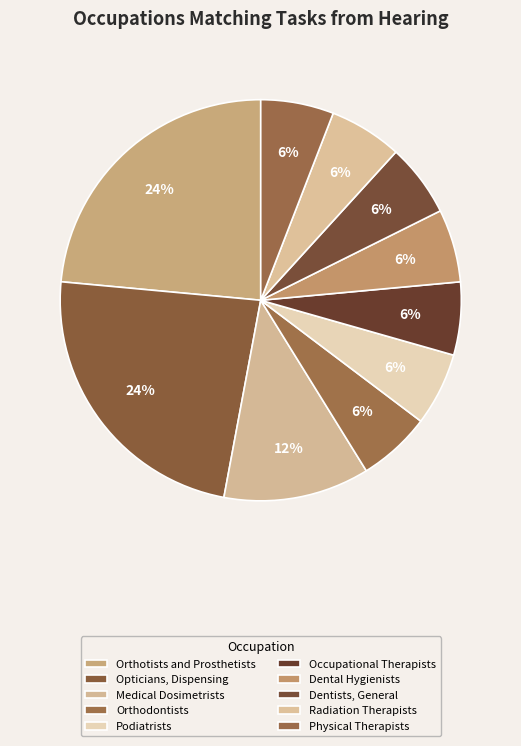

True or false: Dental Hygienists accounts for 6% of the total.

True